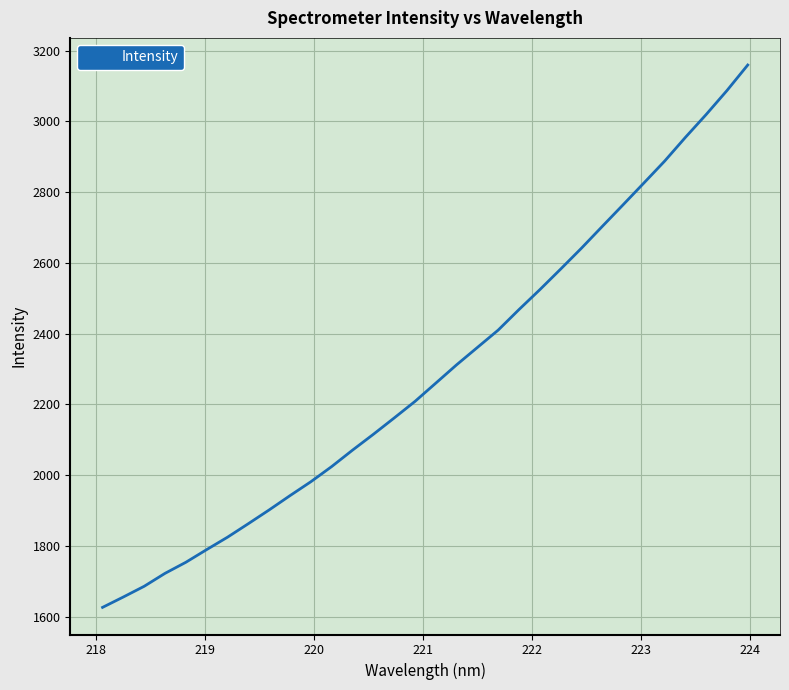

How many lines are shown in the chart?

1